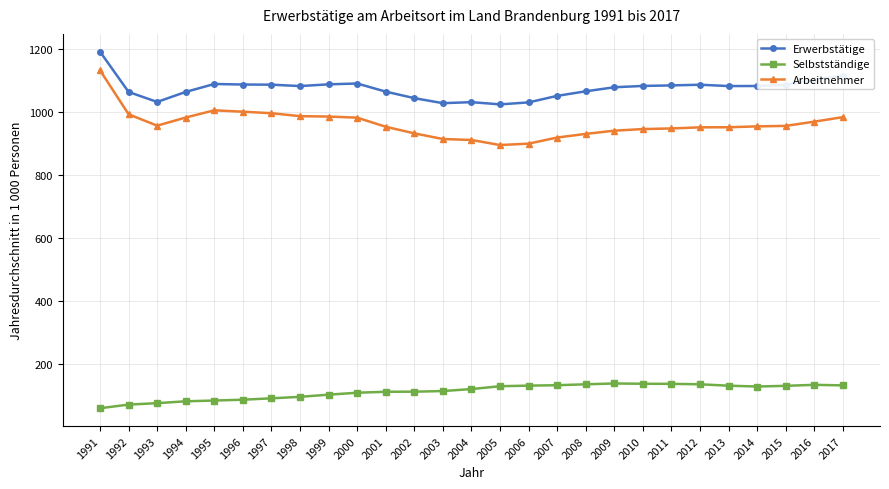

Which series has the widest spread of values?

Arbeitnehmer